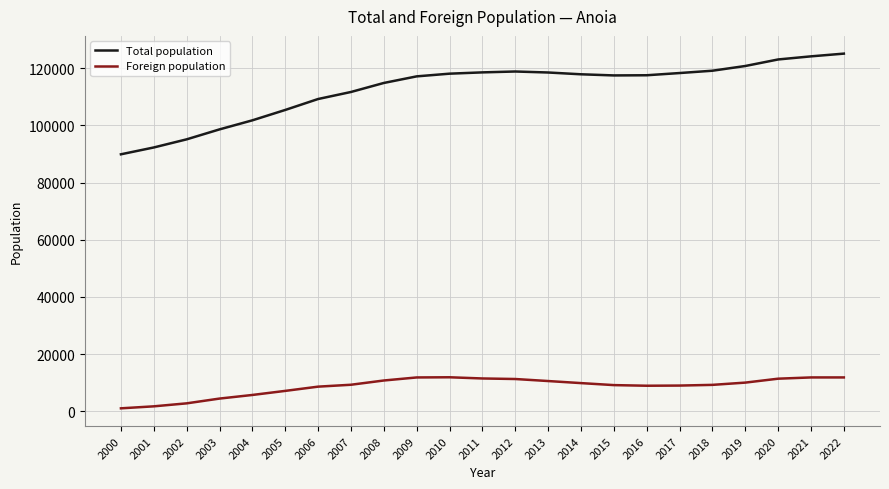

List the series in order of their peak value, lowest first.

Foreign population, Total population